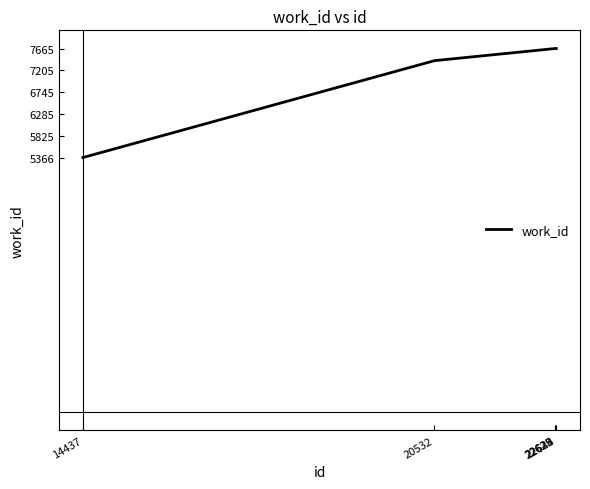

What is the smallest value displayed?

5366